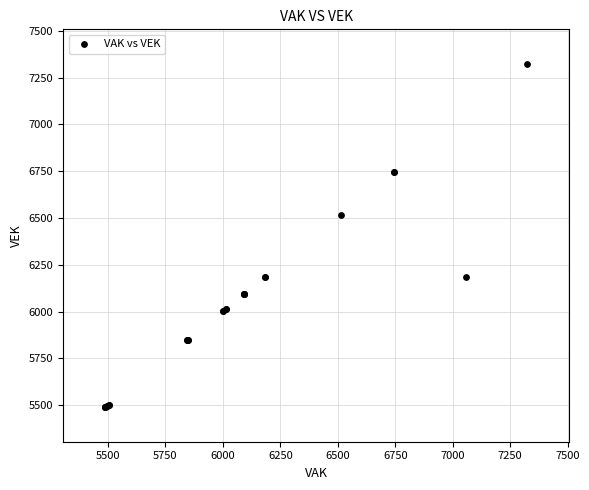

What Y value in the scatter plot is closest to 6406?

6514